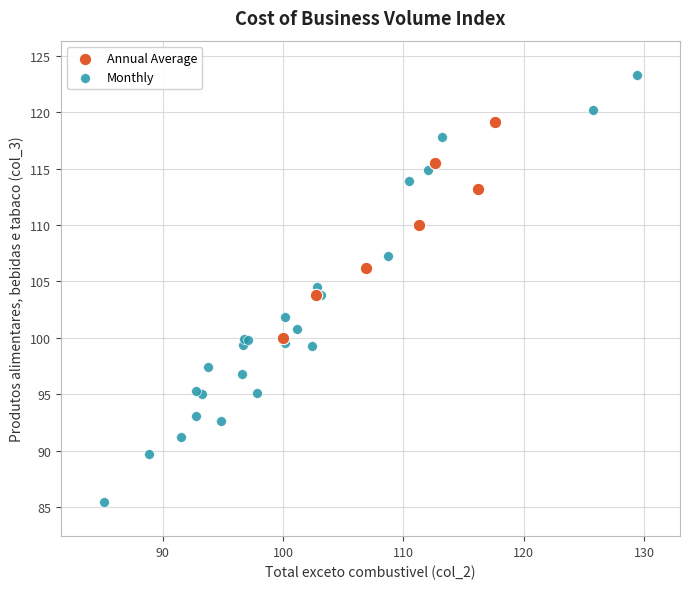

Which series reaches the maximum Y coordinate?

Monthly